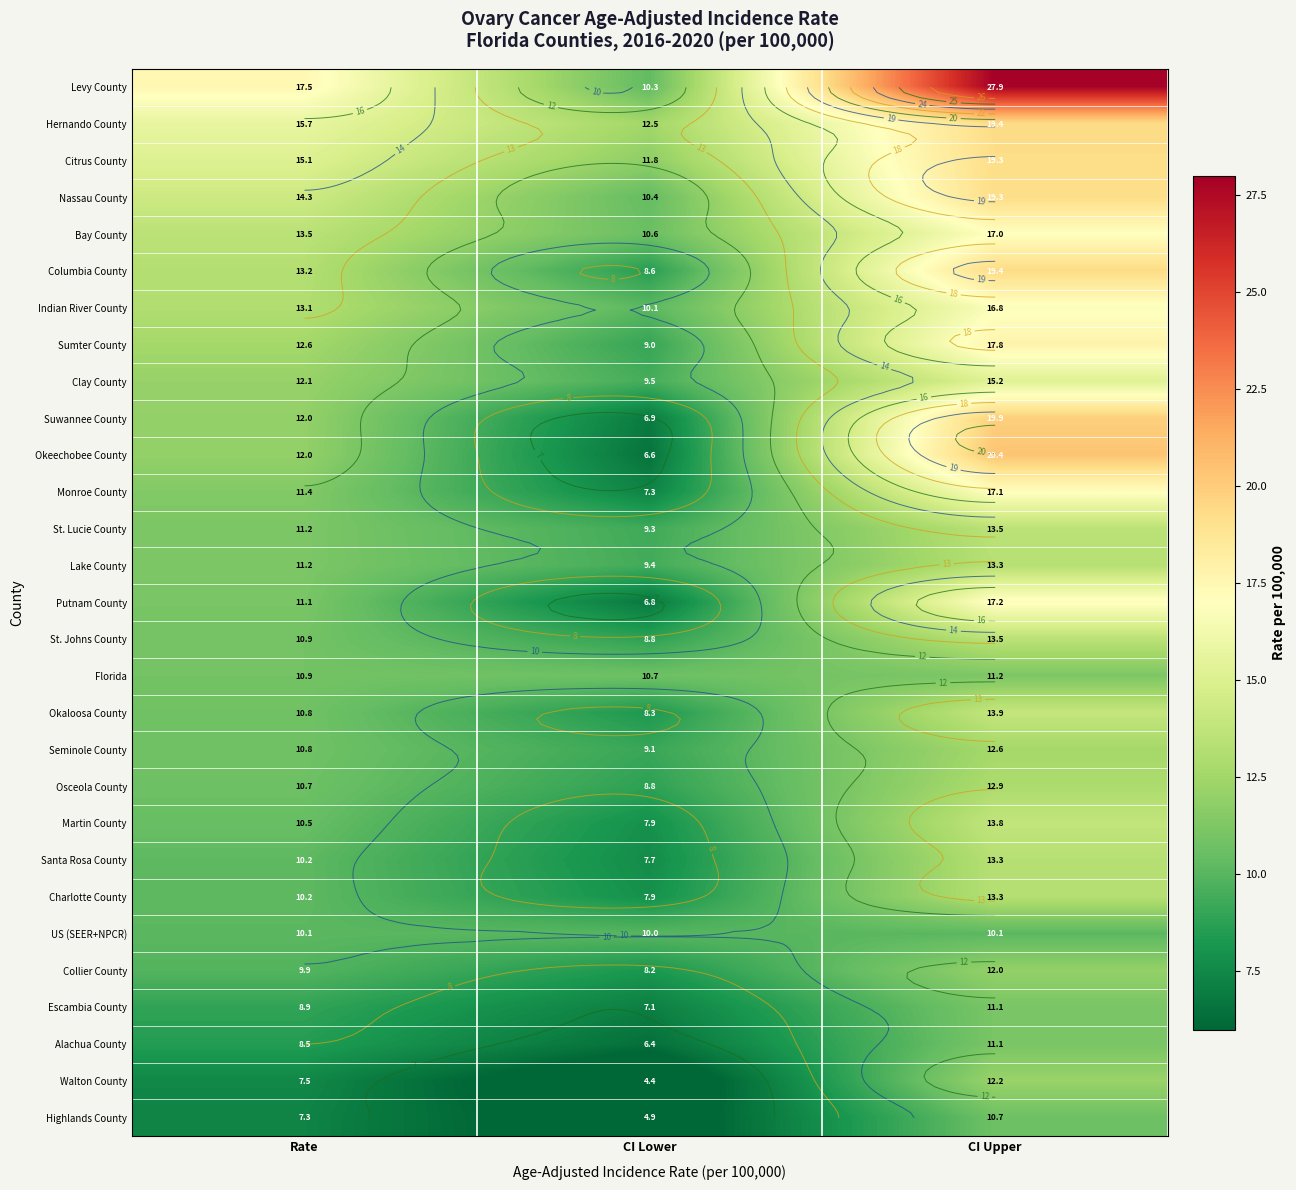

Which category has the lowest value in the Citrus County series?

CI Lower